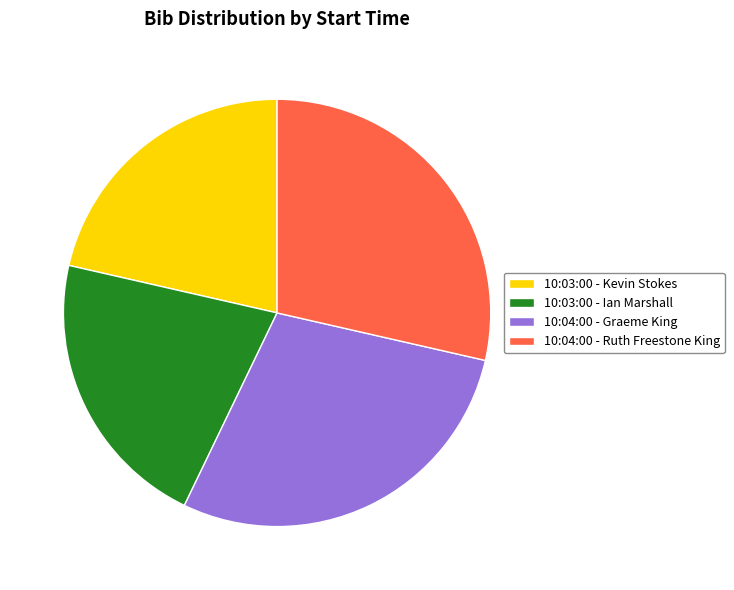

The 10:03:00 - Ian Marshall slice represents 31% of the pie. True or false?

False